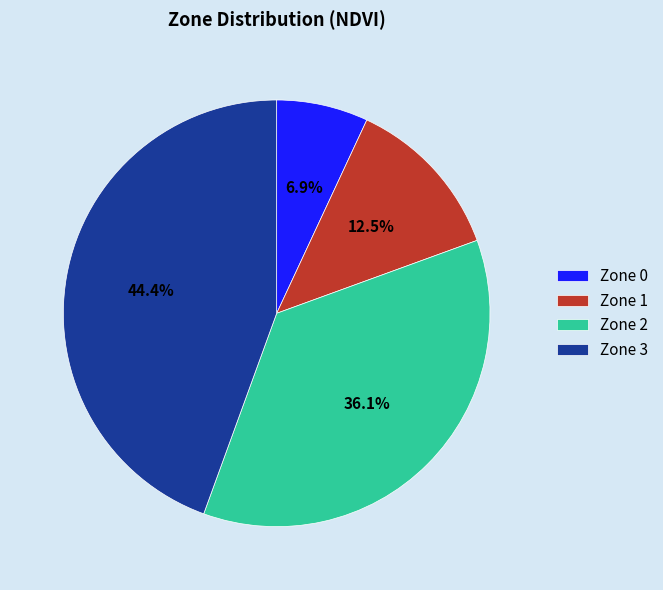

Does Zone 1 account for over 50% of the chart?

No